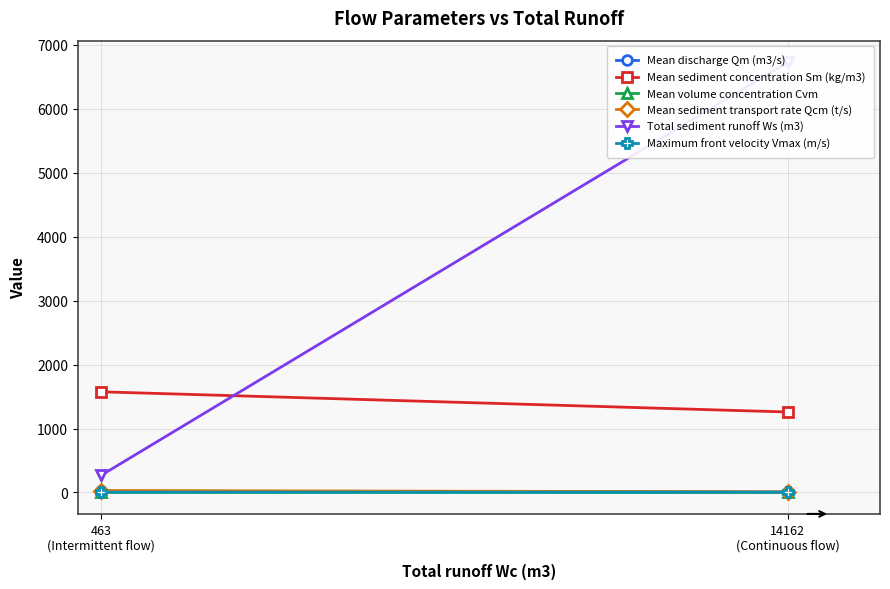

Is this an area chart (filled region under the line)?

No